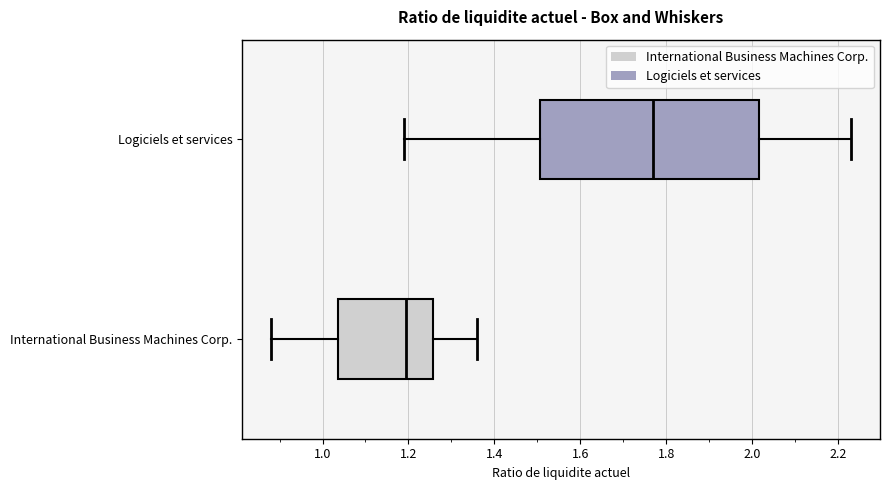

Reading bottom to top, read every box against the x-axis: the position of its median line, the range the box covers, and the ends of its whiskers. The values are not printed on the chart, so give them approximately, as read against the axis.

International Business Machines Corp.: median 1.20, box 1.04 to 1.26, whiskers 0.88 to 1.36
Logiciels et services: median 1.78, box 1.50 to 2.02, whiskers 1.20 to 2.24